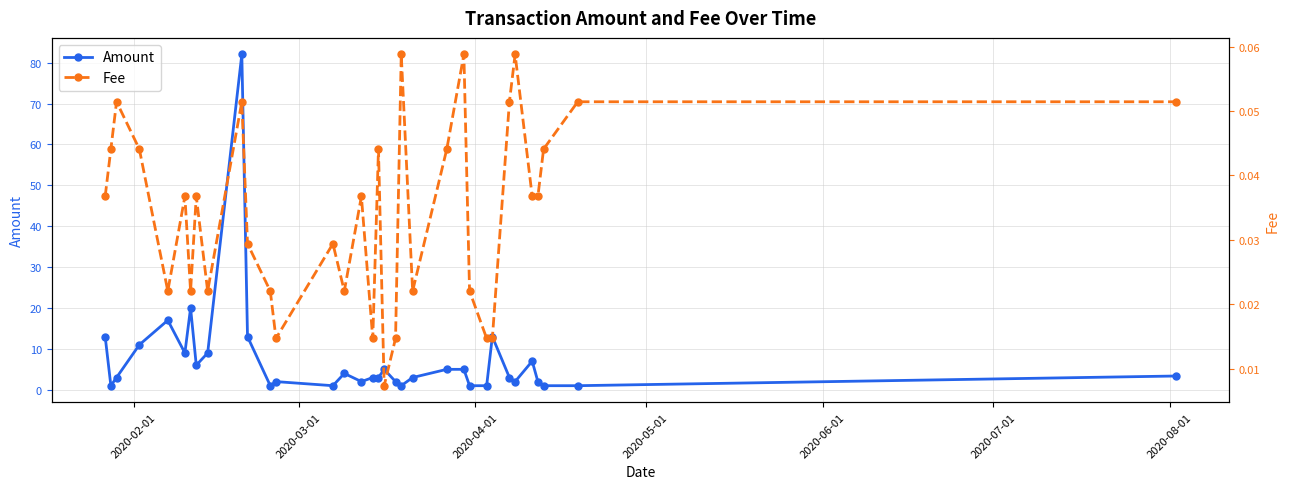

What is the highest value of the Amount series?

82.0